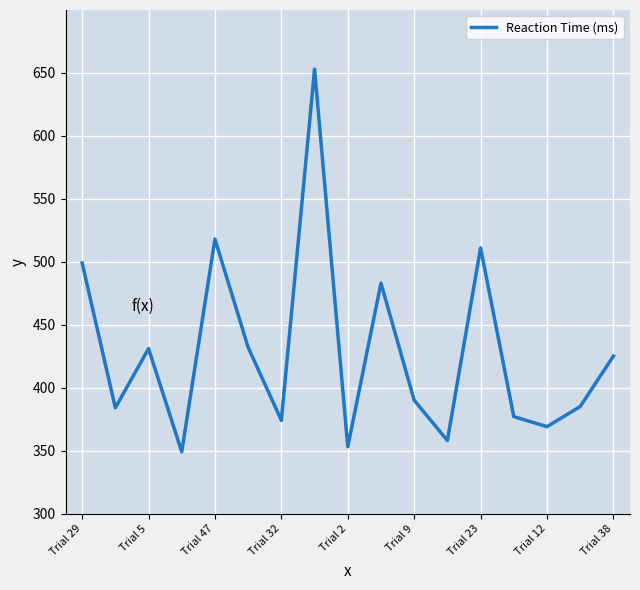

What is the difference between the maximum and minimum values?

304